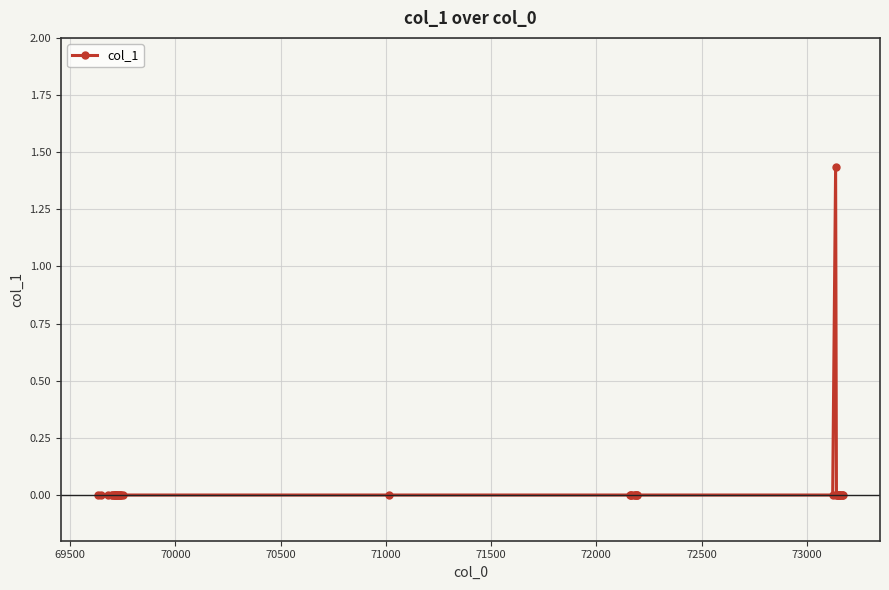

What is the greatest value displayed?

1.4